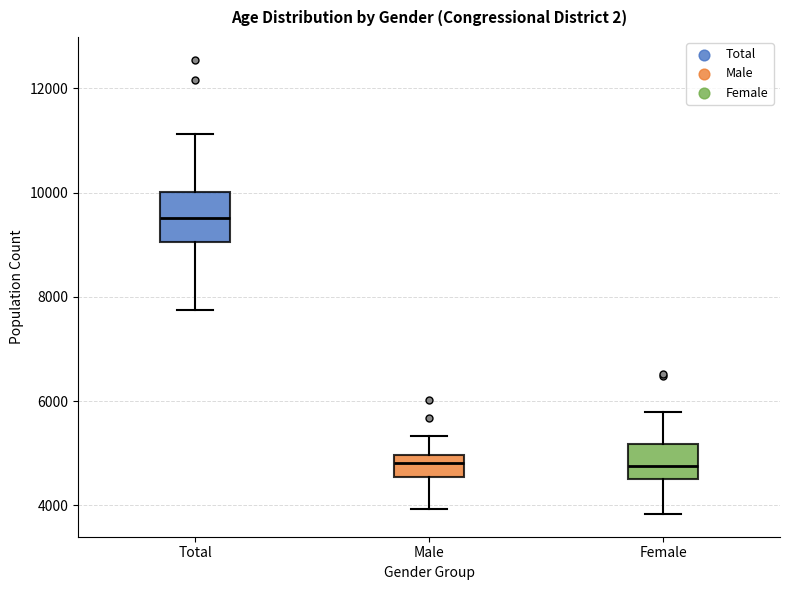

Which box has the highest median line?

Total